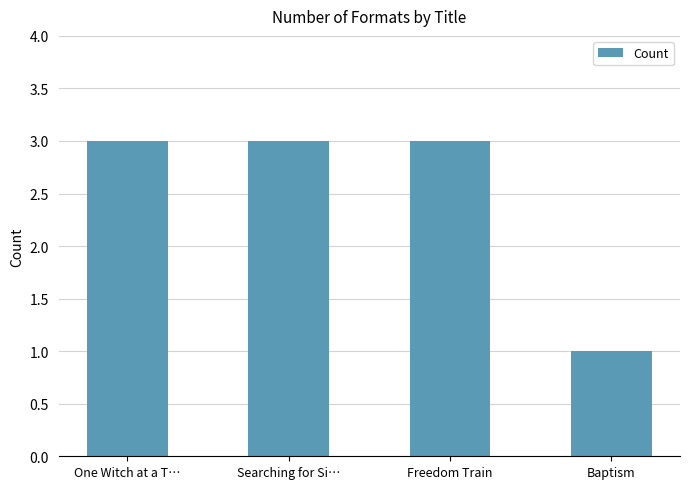

The value at Freedom Train is 1. True or false?

False